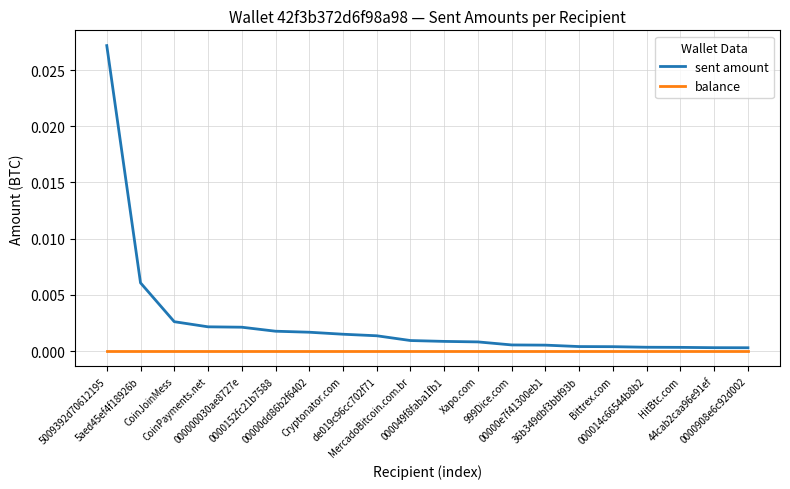

How many categories are shown in the chart?

20